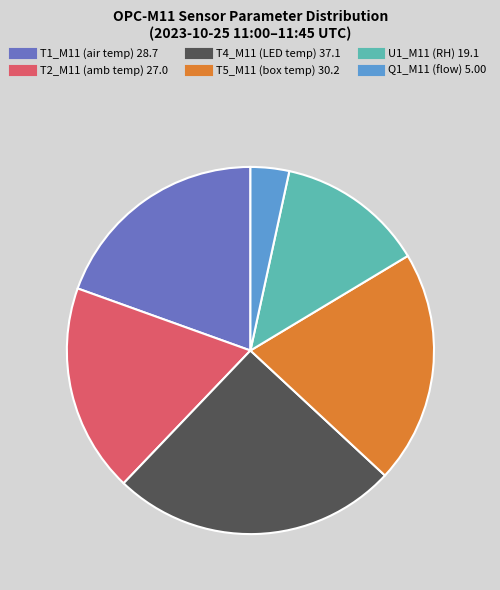

Is there a majority slice in this chart?

No